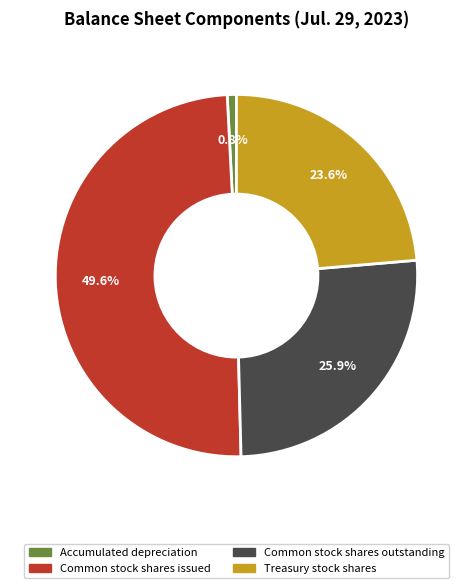

What is the ratio of the value at Common stock shares outstanding to the value at Common stock shares issued?

0.5